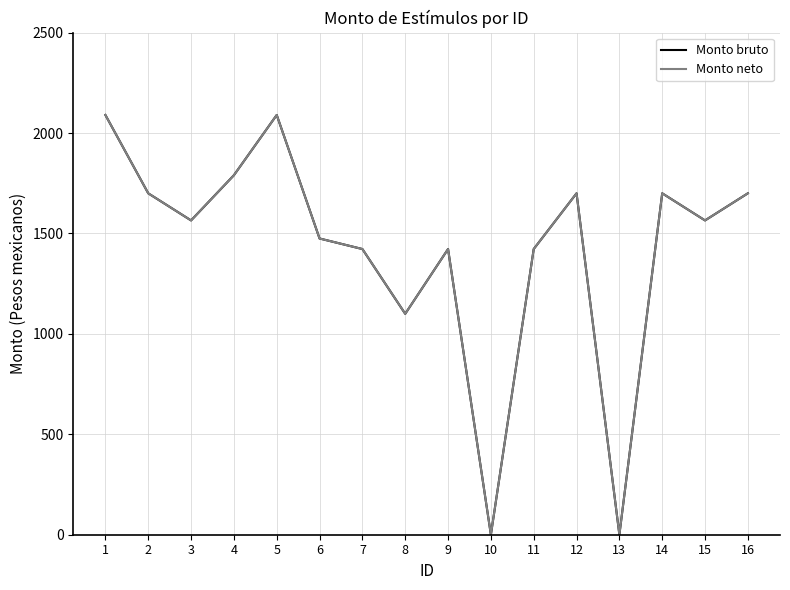

Rank the categories by Monto bruto value from lowest to highest.

10, 13, 8, 7, 9, 11, 6, 3, 15, 2, 12, 14, 16, 4, 1, 5